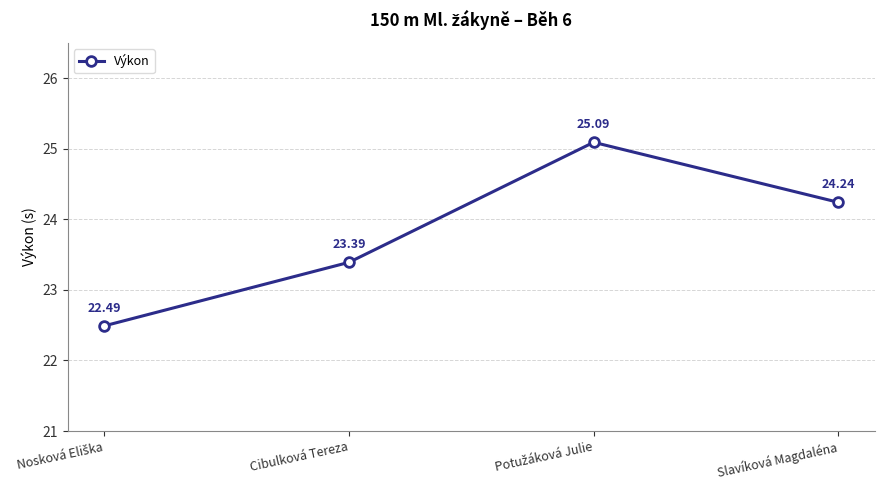

True or false: the data shows 5.0 at Cibulková Tereza.

False